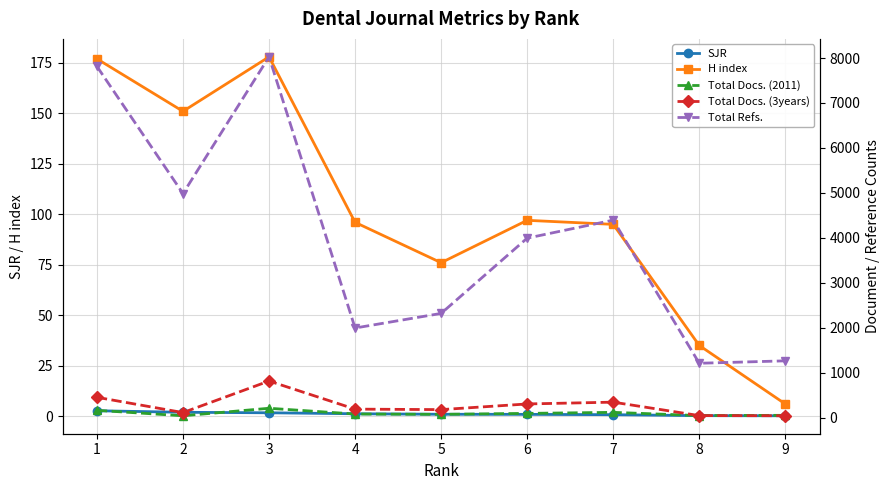

Is it true that SJR equals 1.9 at 2?

True